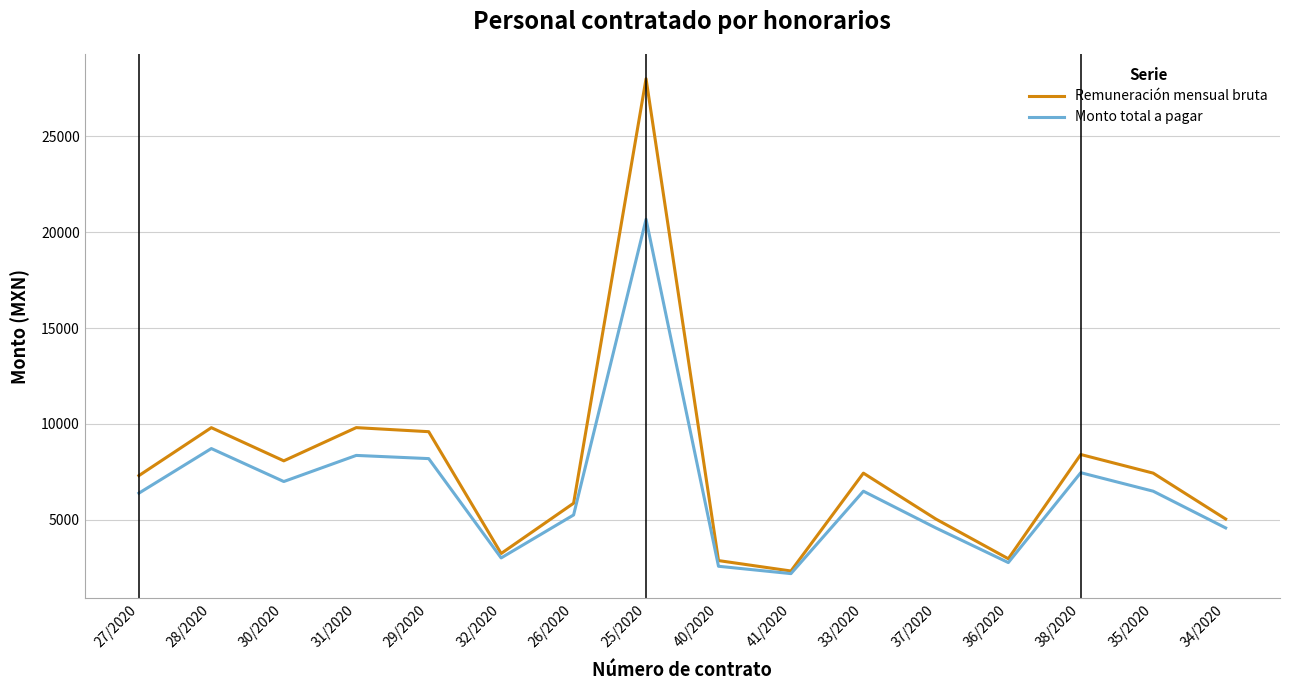

Which series has the largest total across all categories?

Remuneración mensual bruta